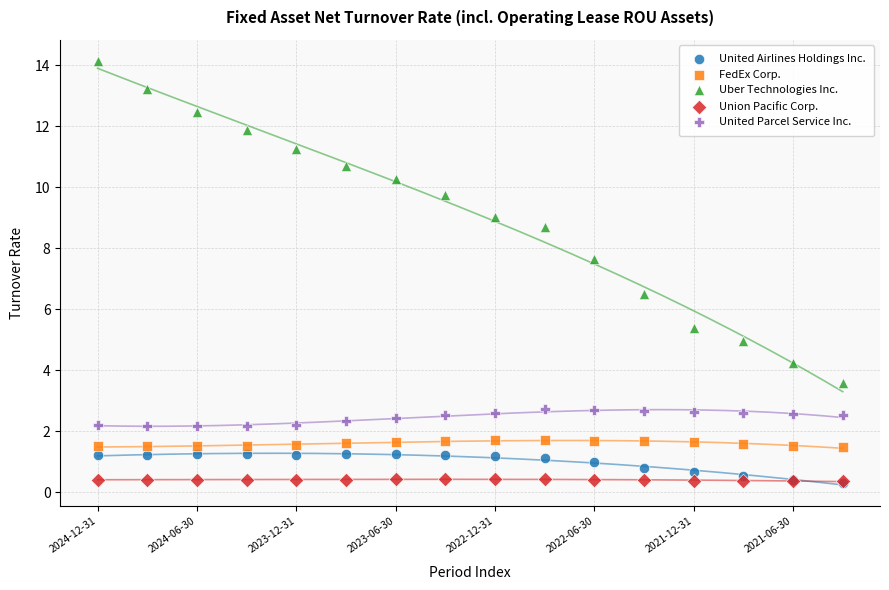

In the Uber Technologies Inc. series, what Y value is closest to 8?

7.7